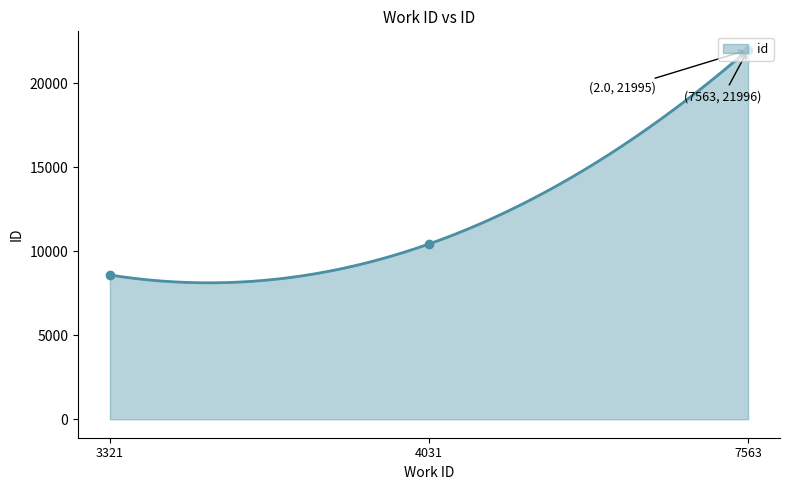

Between 7563 and 4031, which is larger?

7563